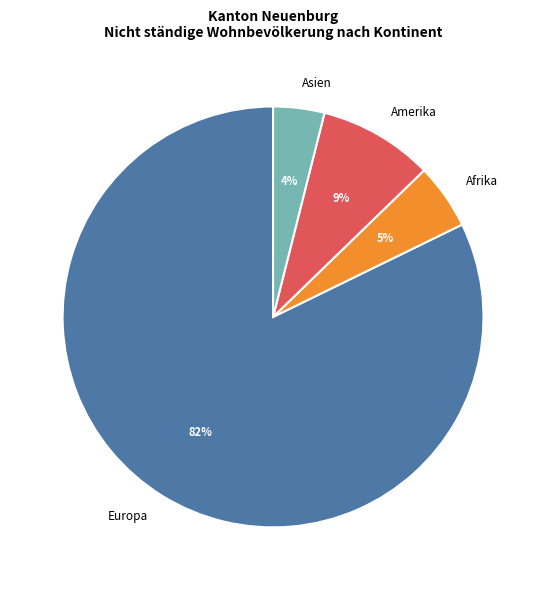

Is there any slice that represents more than half of the pie?

Yes